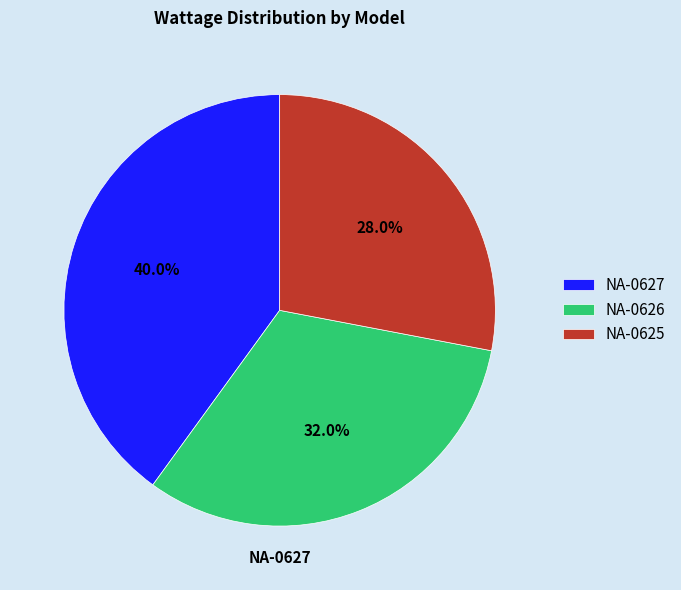

To the nearest percent, what percentage of the pie is NA-0627?

40%